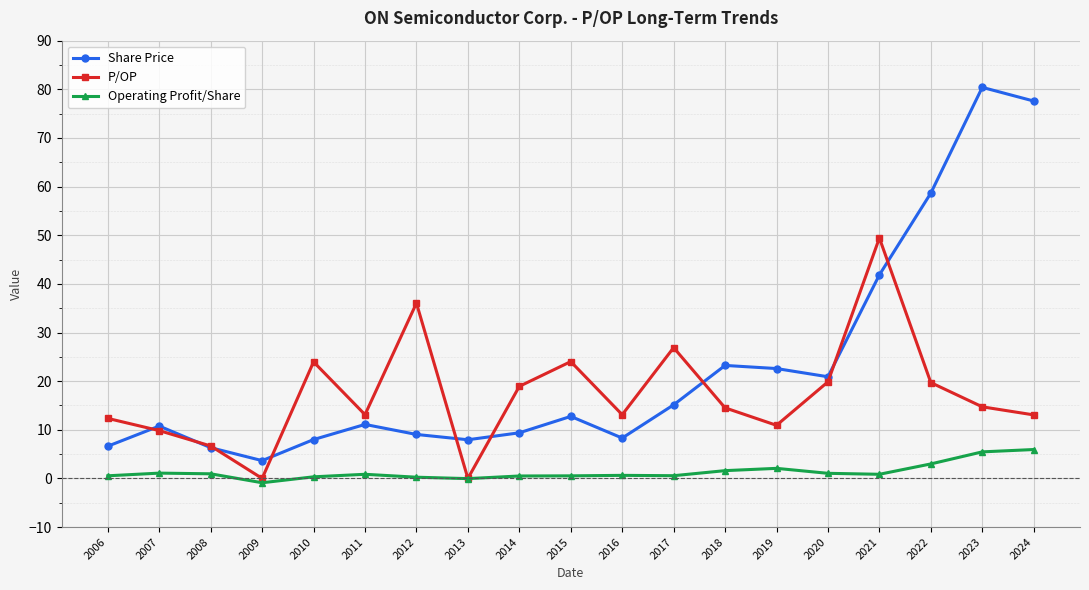

True or false: Operating Profit/Share and Share Price intersect in this chart.

False